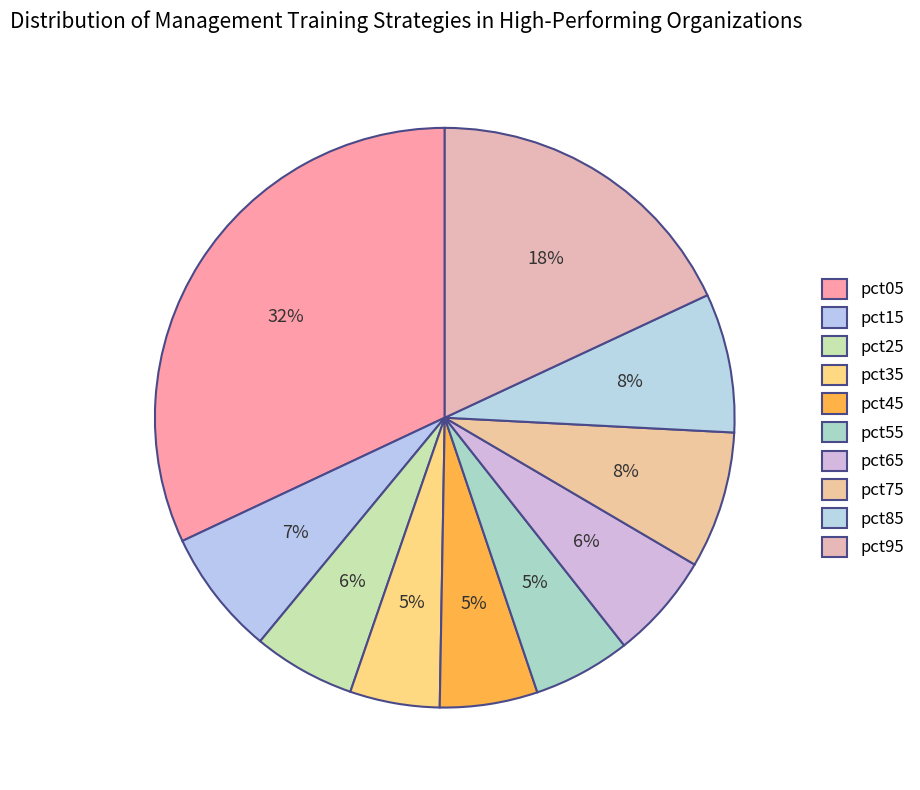

Rank the categories by value from lowest to highest.

pct35, pct55, pct45, pct25, pct65, pct15, pct75, pct85, pct95, pct05